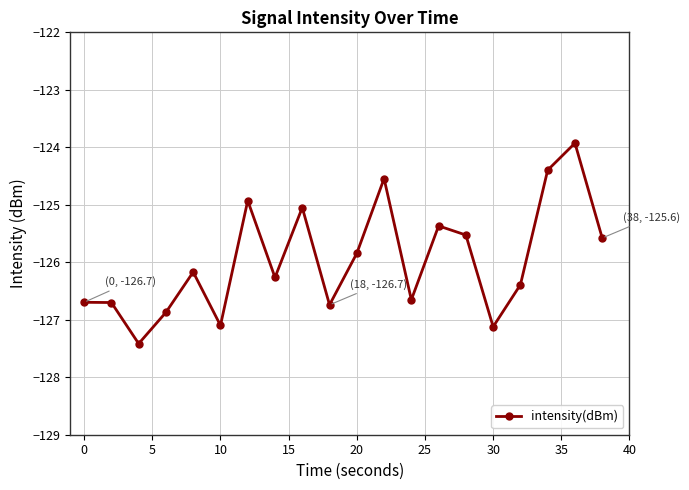

What is the difference between the second highest and second lowest values?

2.7